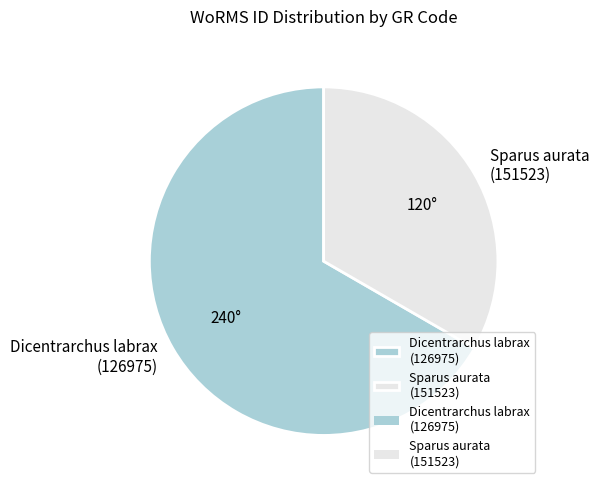

Which slice is the smallest?

Sparus aurata (151523)